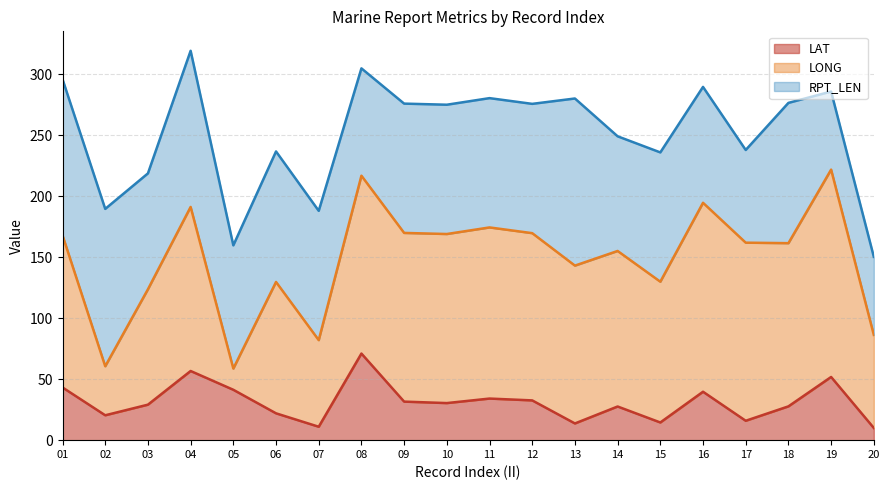

Between which two adjacent categories do LONG and LAT first intersect?

04 and 05